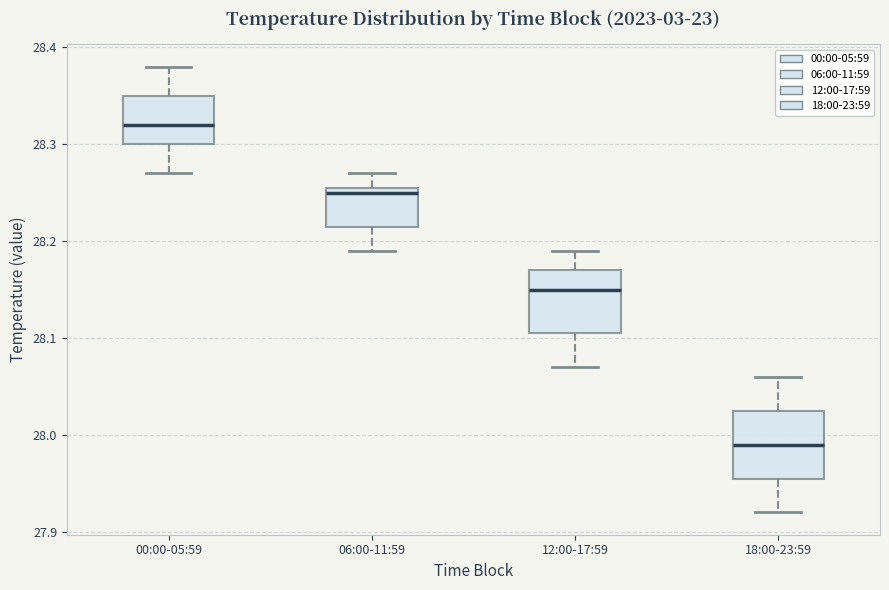

Reading left to right, transcribe this box plot: for each box, give where its median line is, the range the box spans, and where its two whiskers end, as read against the y-axis. The values are not printed on the chart, so give them approximately, as read against the axis.

00:00-05:59: median 28.32, box 28.30 to 28.35, whiskers 28.27 to 28.38
06:00-11:59: median 28.25, box 28.22 to 28.26, whiskers 28.19 to 28.27
12:00-17:59: median 28.15, box 28.11 to 28.17, whiskers 28.07 to 28.19
18:00-23:59: median 27.99, box 27.96 to 28.03, whiskers 27.92 to 28.06